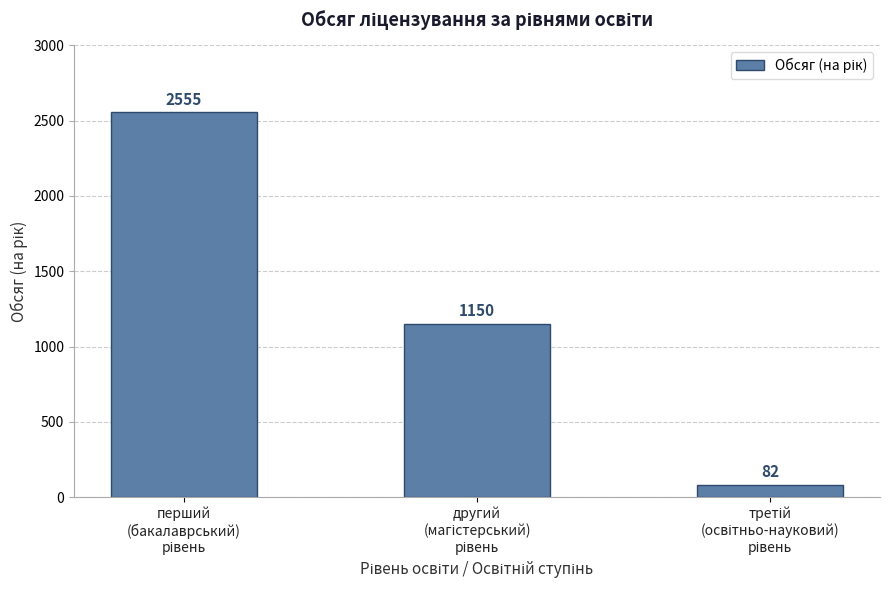

How many values are between 82 and 2555?

3